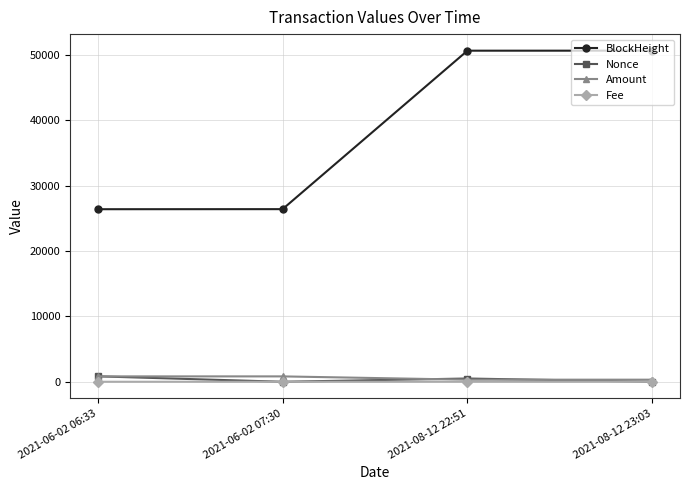

True or false: BlockHeight and Fee cross at least once.

False